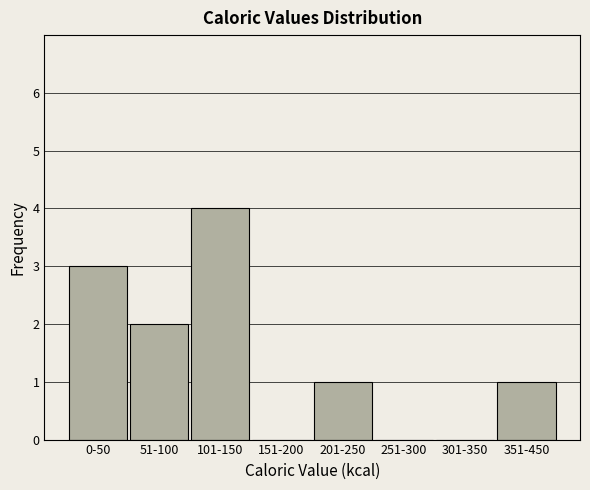

Reading right to left, list all the values displayed in this chart.

351-450=1	301-350=0	251-300=0	201-250=1	151-200=0	101-150=4	51-100=2	0-50=3